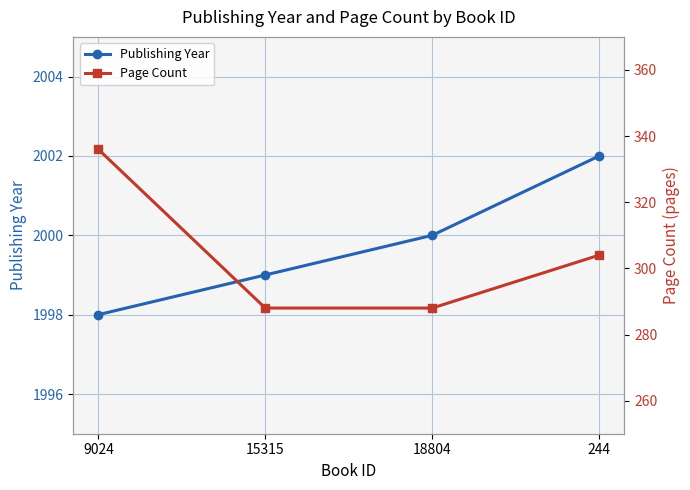

Between 15315 and 244, which series saw the biggest shift?

Page Count